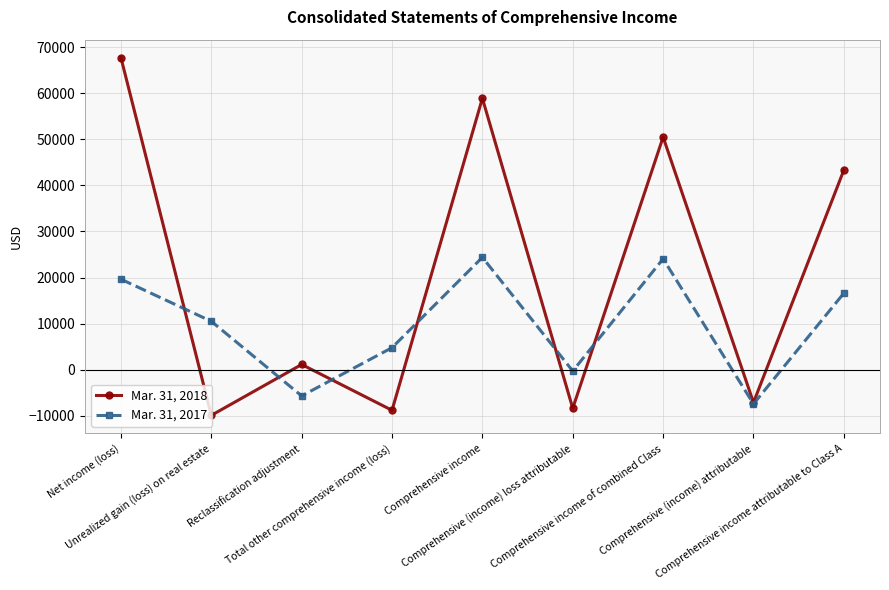

Rank the series at Comprehensive income of combined Class from lowest to highest value.

Mar. 31, 2017, Mar. 31, 2018